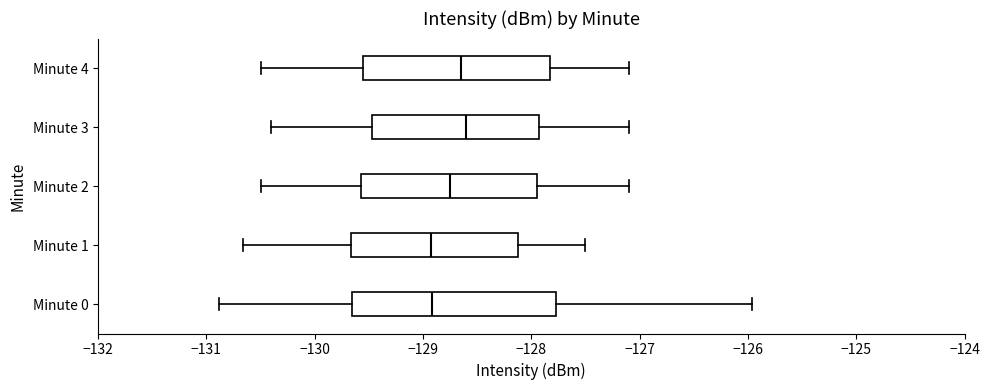

Where is the right edge of the box for Minute 1 on the x-axis? The values are not printed on the chart, so give them approximately, as read against the axis.

-128.1